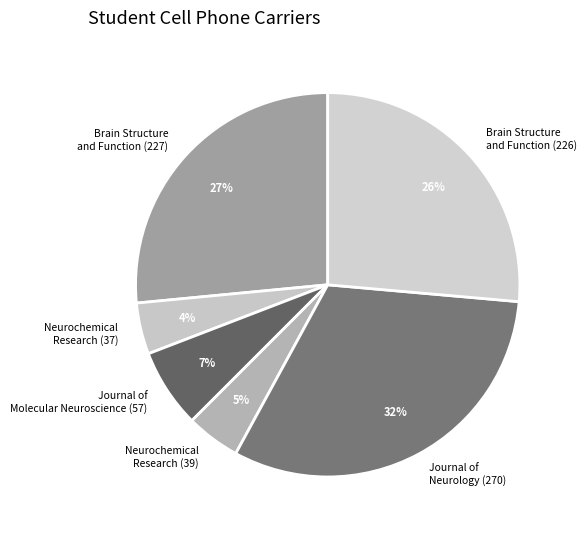

Is it true that Neurochemical Research (39) is 17% of the pie?

False